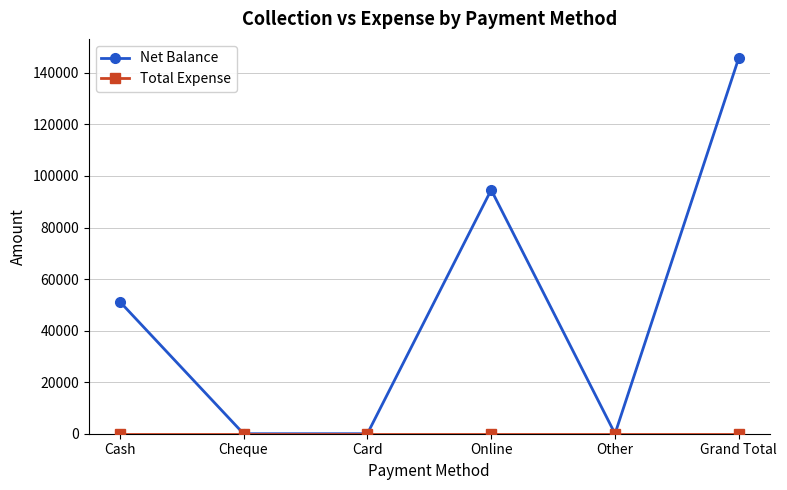

How many interior local peaks does the Net Balance series have?

1